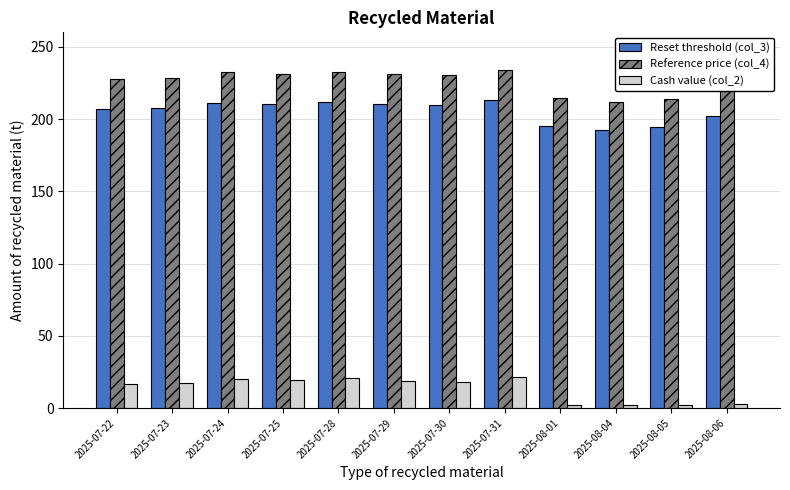

What is the sum of the Reset threshold (col_3) values at 2025-08-06 and 2025-07-29?

412.5